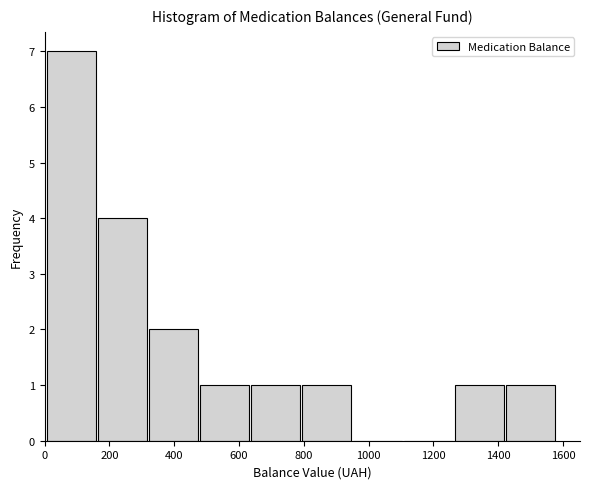

Which range on the x-axis has the tallest bar?

0 to 160